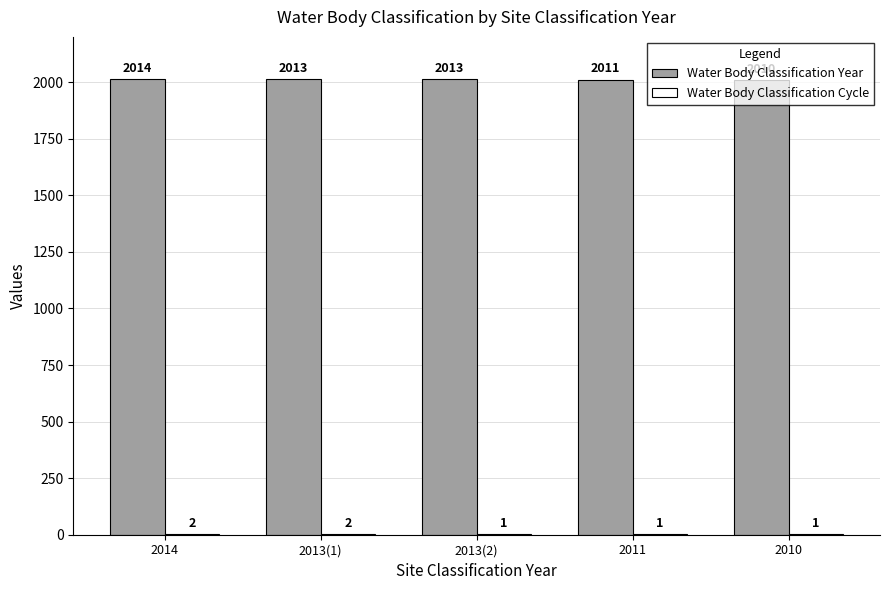

At which category is the sum across all series the highest?

2014